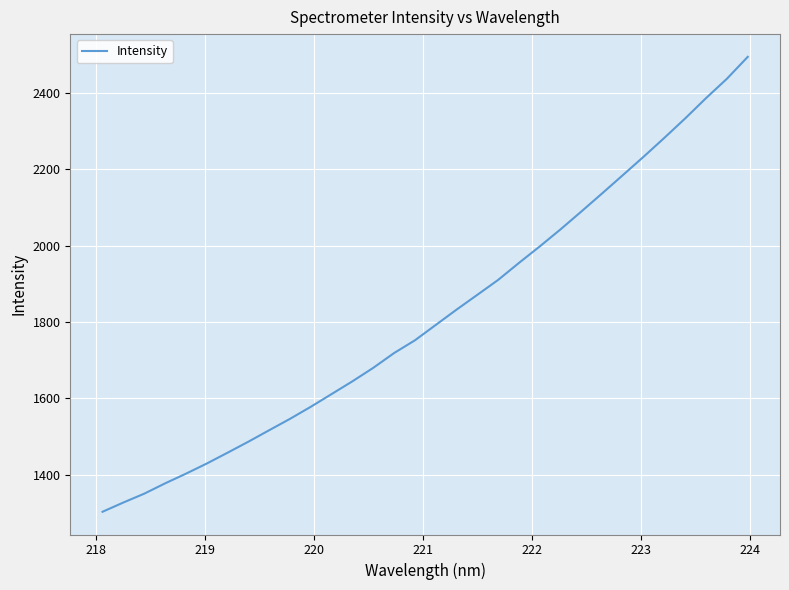

What is the minimum value shown in the chart?

1303.2